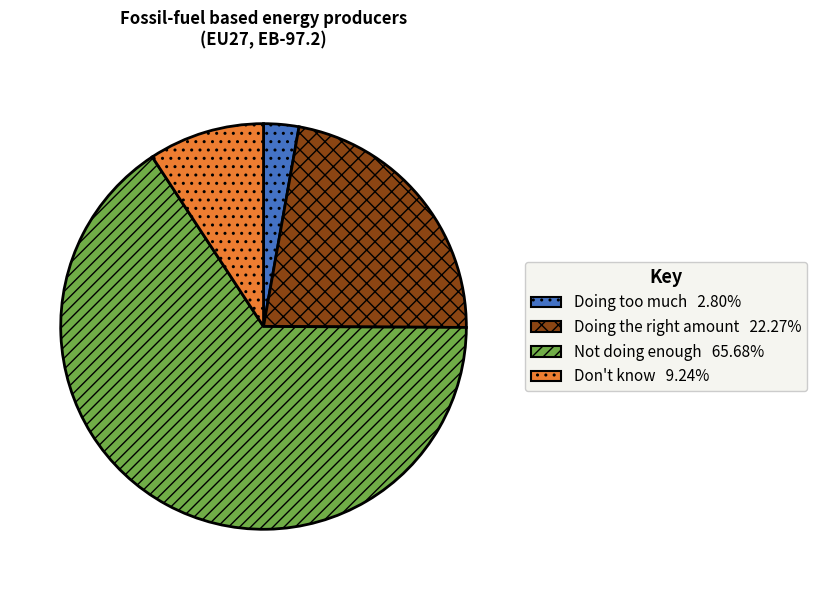

Does any single category account for the majority?

Yes